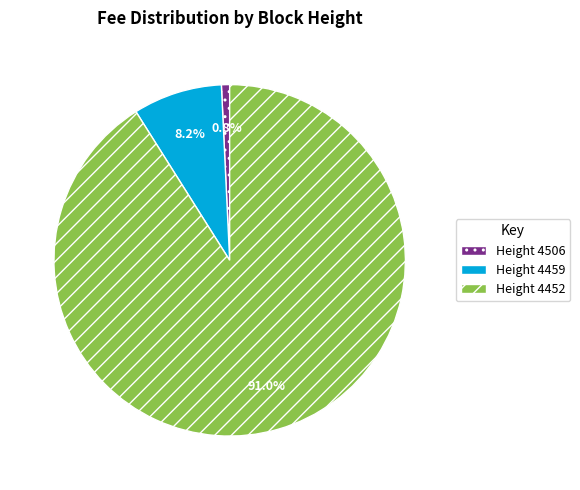

To the nearest percent, what is the average slice percentage?

33%